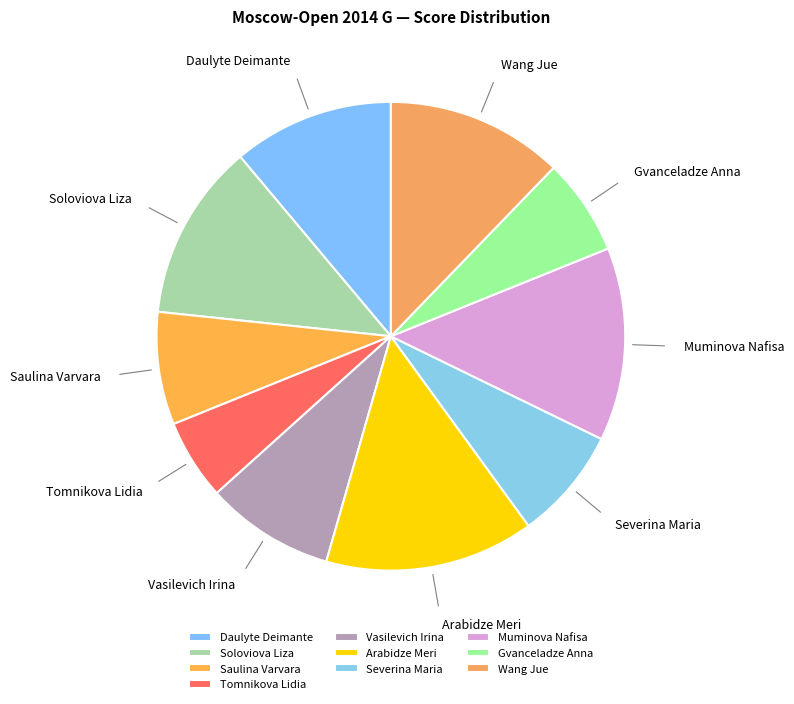

What is the ratio of the value at Vasilevich Irina to the value at Wang Jue?

0.7